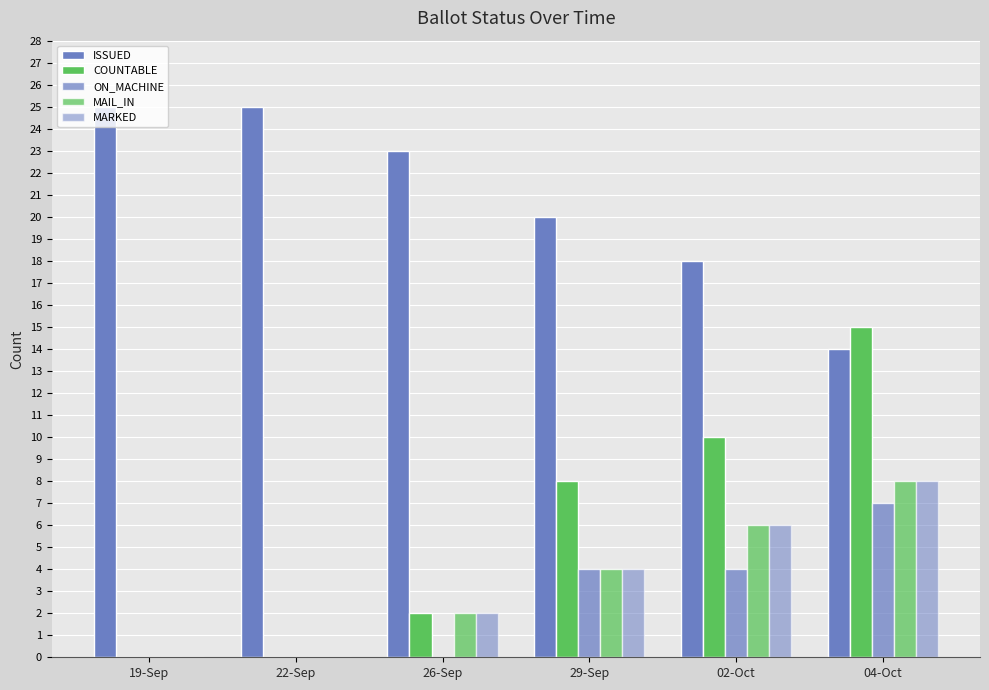

True or false: MARKED has a value of 13 at 04-Oct.

False